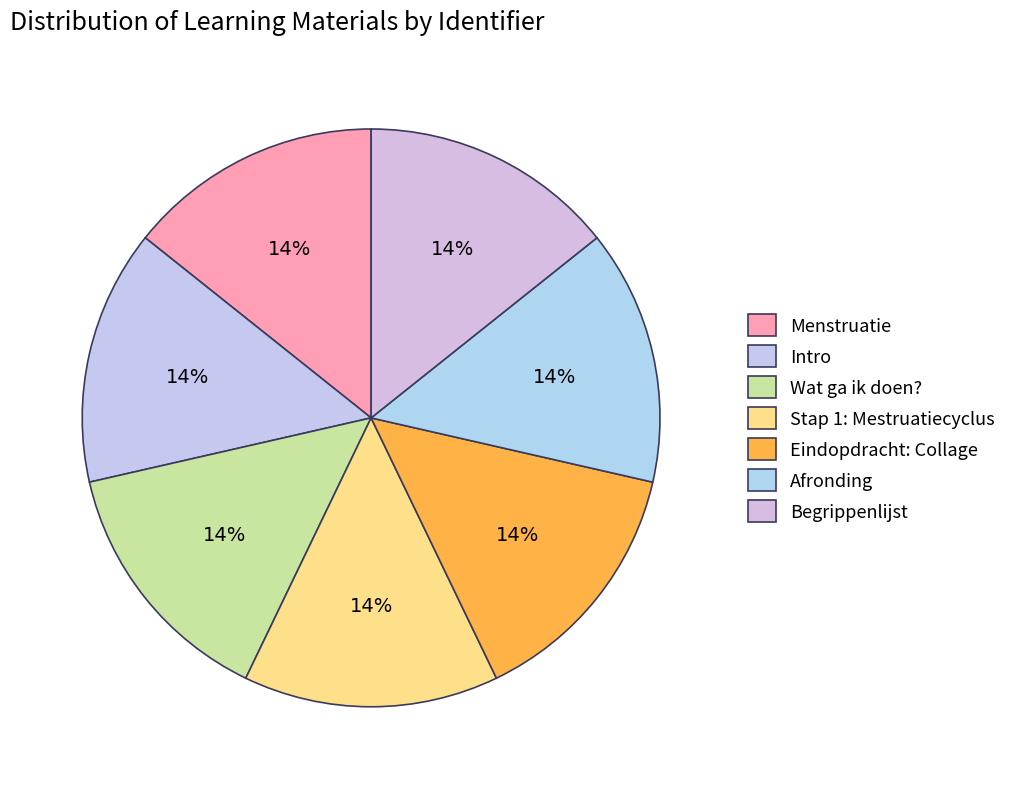

Approximately how many times larger is the value at Begrippenlijst compared to Menstruatie?

1.0